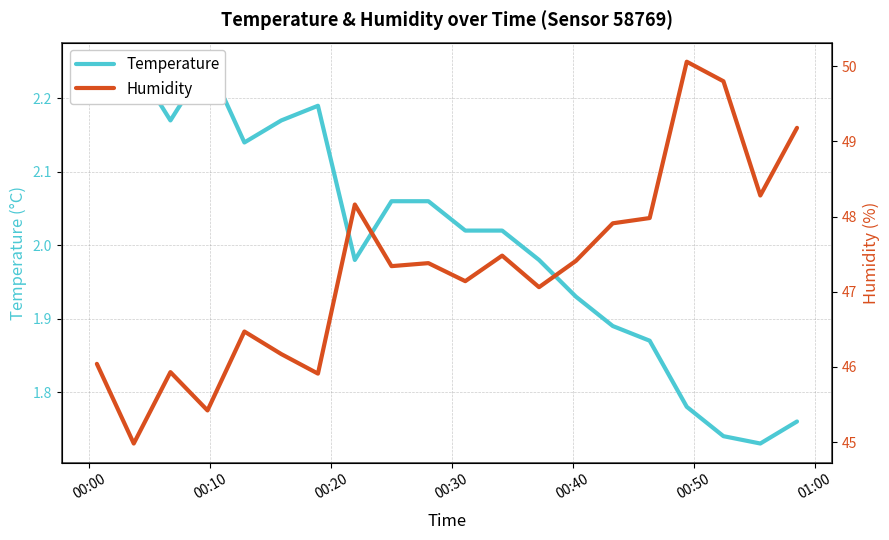

Which series has the widest spread of values?

humidity